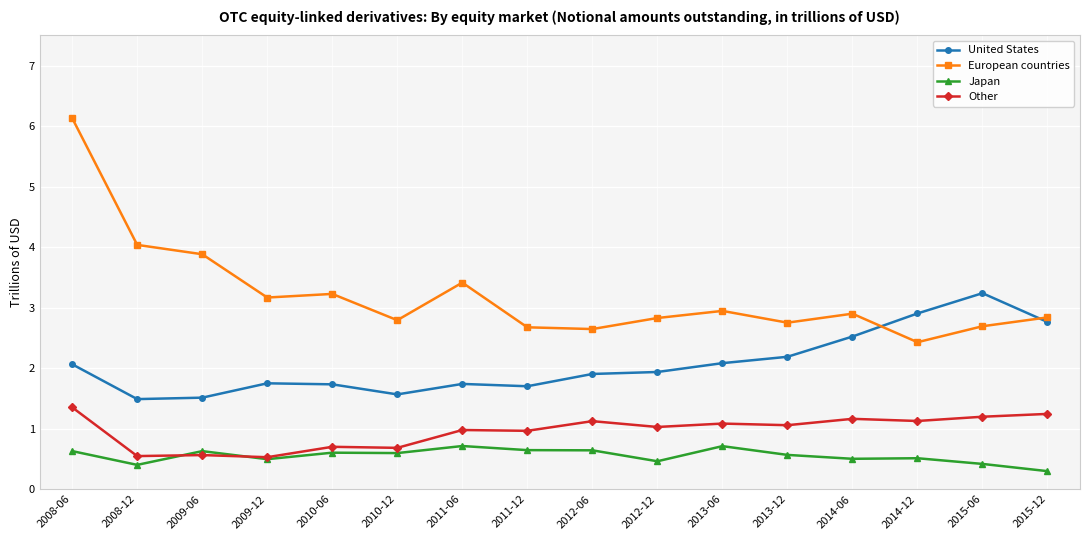

How many times do Other and Japan cross each other?

2